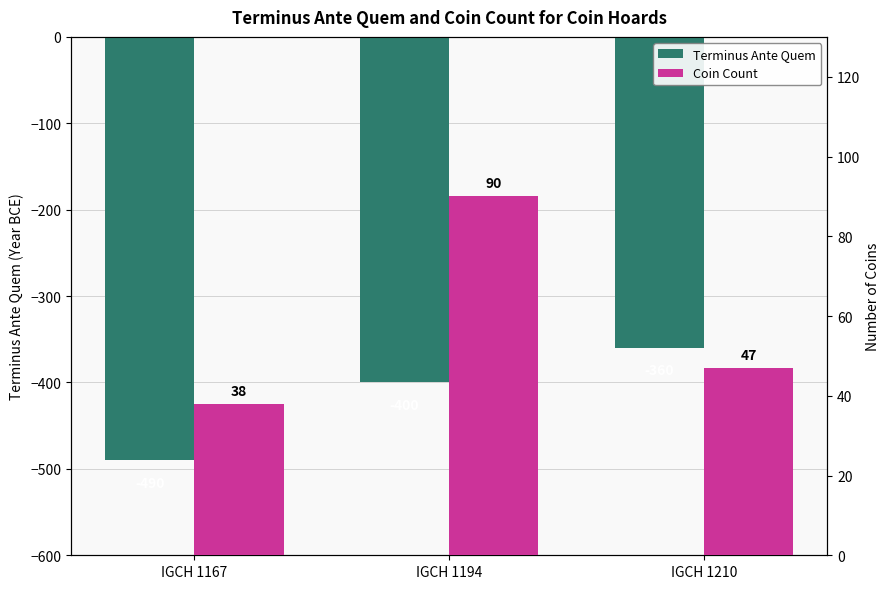

How many groups of bars are there?

3